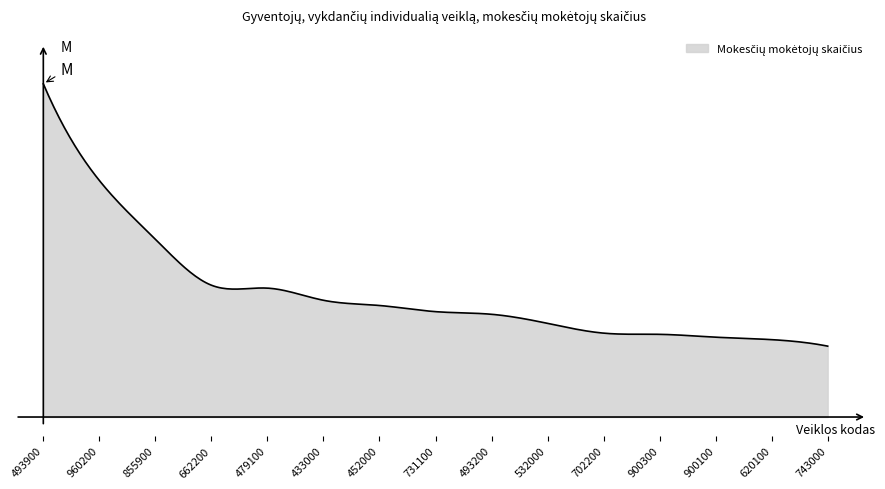

Does the chart display data point markers on the line(s)?

No